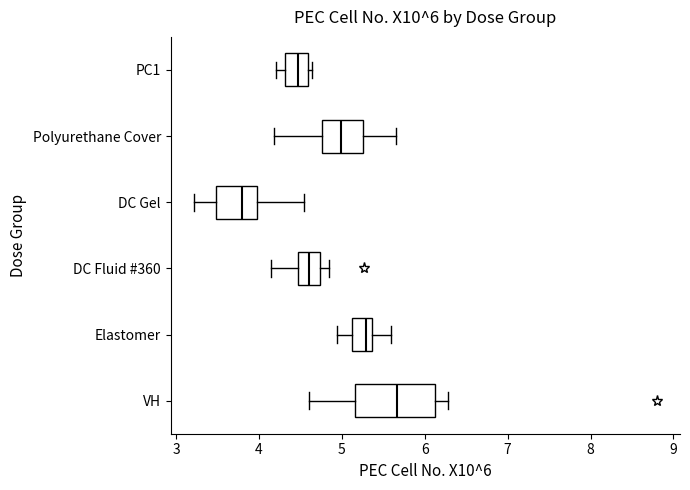

Which box is the widest, from its left edge to its right edge?

VH